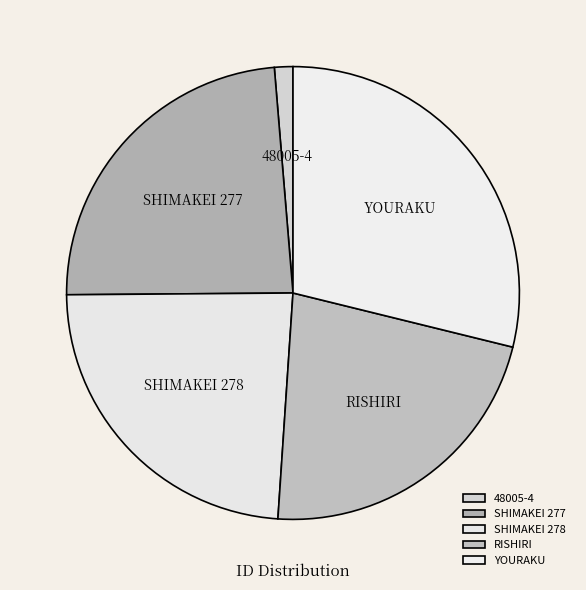

How many segments does this pie chart have?

5